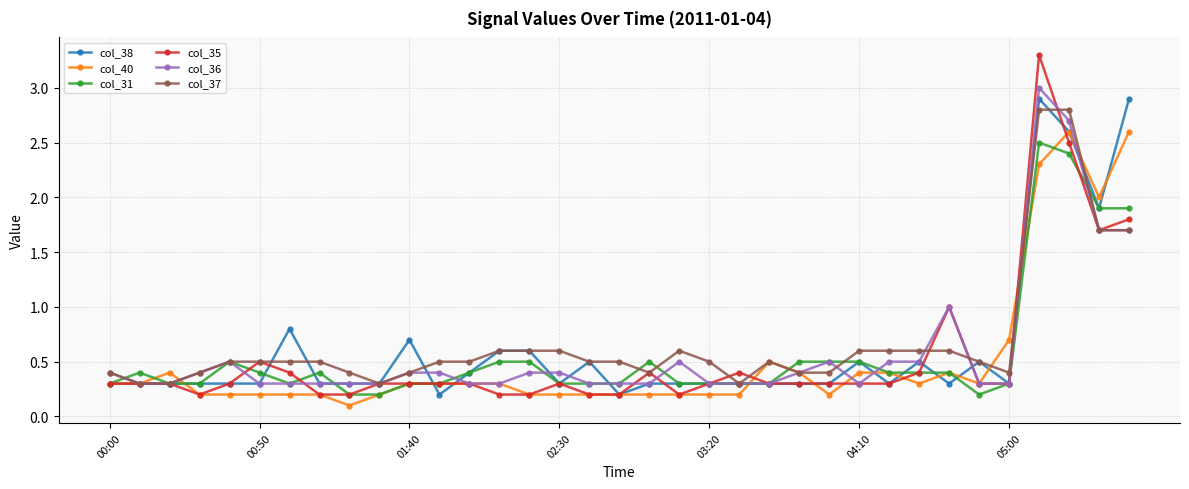

What is the value of the col_31 point at the 16th from the left?

0.3